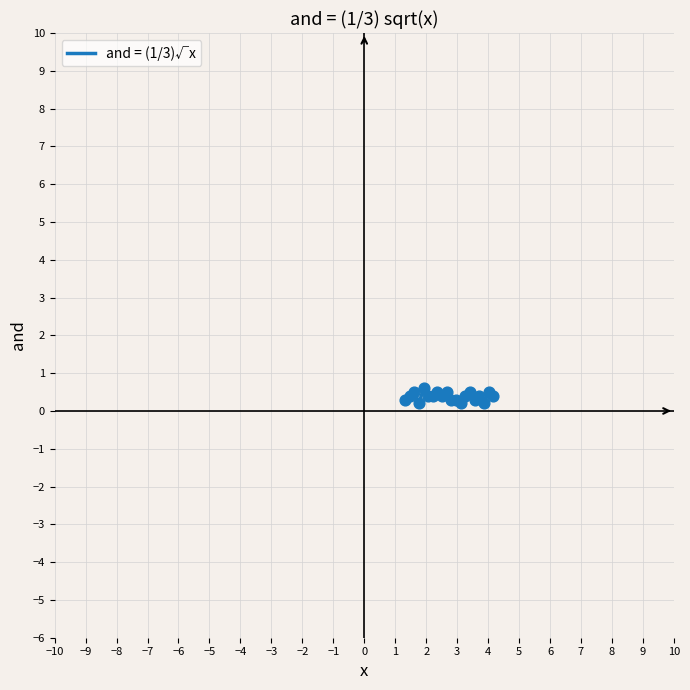

What is the difference between the maximum and minimum values?

0.4